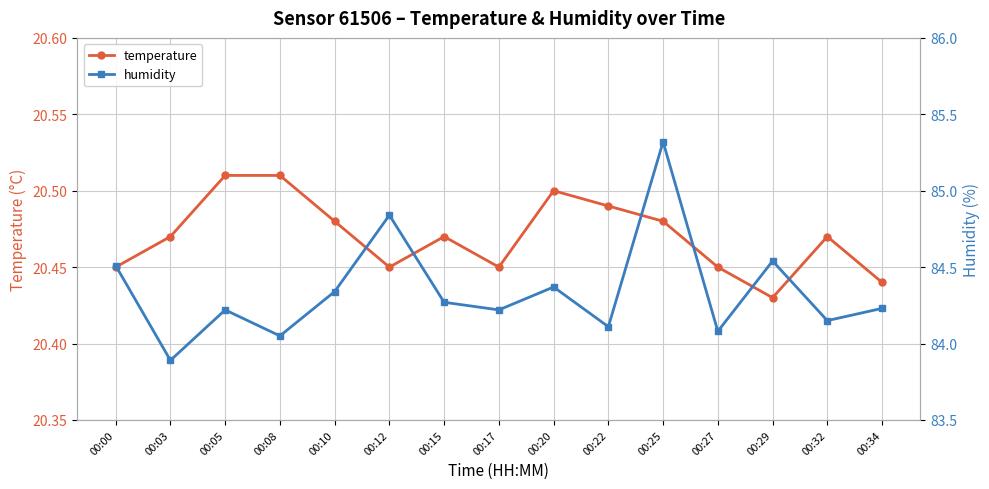

True or false: humidity and temperature intersect in this chart.

False